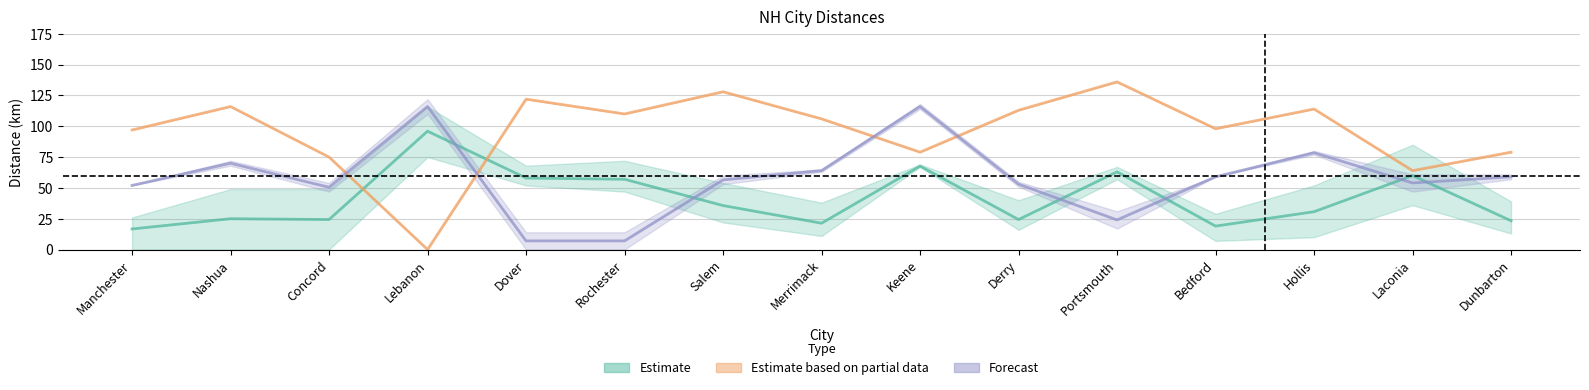

True or false: Dover has a value of 70.0 at Nashua.

True